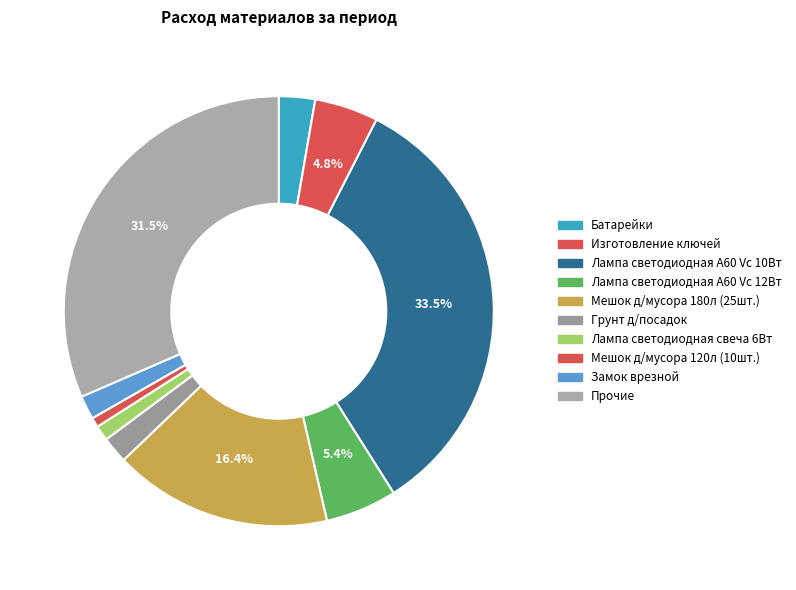

True or false: Замок врезной accounts for 2% of the total.

True